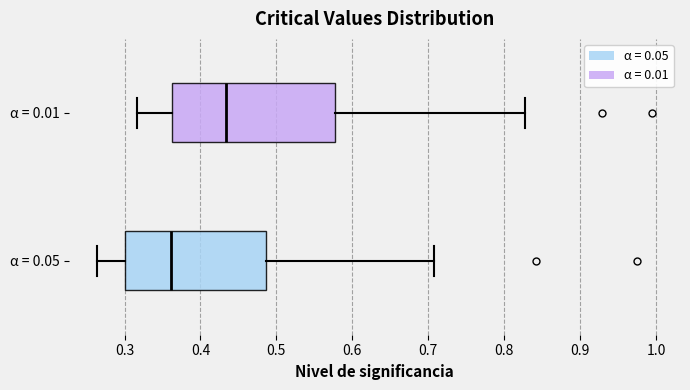

Reading bottom to top, read every box against the x-axis: the position of its median line, the range the box covers, and the ends of its whiskers. The values are not printed on the chart, so give them approximately, as read against the axis.

α = 0.05: median 0.36, box 0.30 to 0.49, whiskers 0.26 to 0.71
α = 0.01: median 0.43, box 0.36 to 0.58, whiskers 0.32 to 0.83